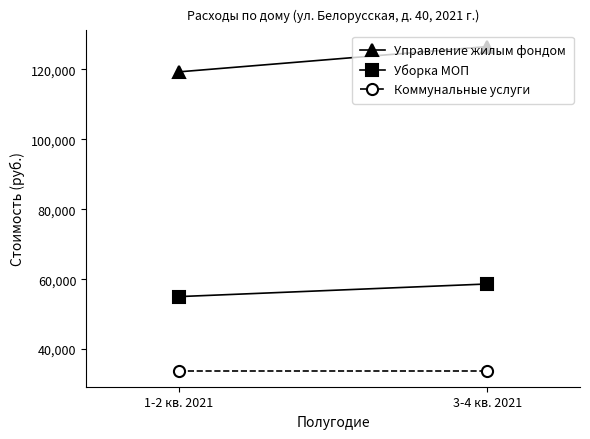

What is the label of the 2nd point from the right?

1-2 кв. 2021